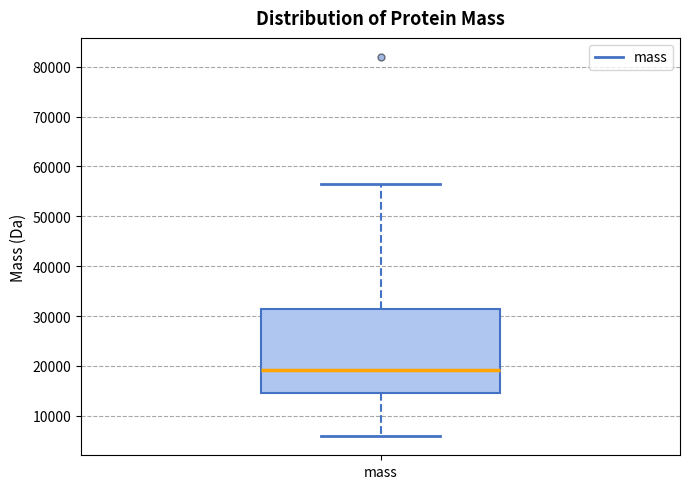

Where does the median line of the box for mass sit on the y-axis? The values are not printed on the chart, so give them approximately, as read against the axis.

19000